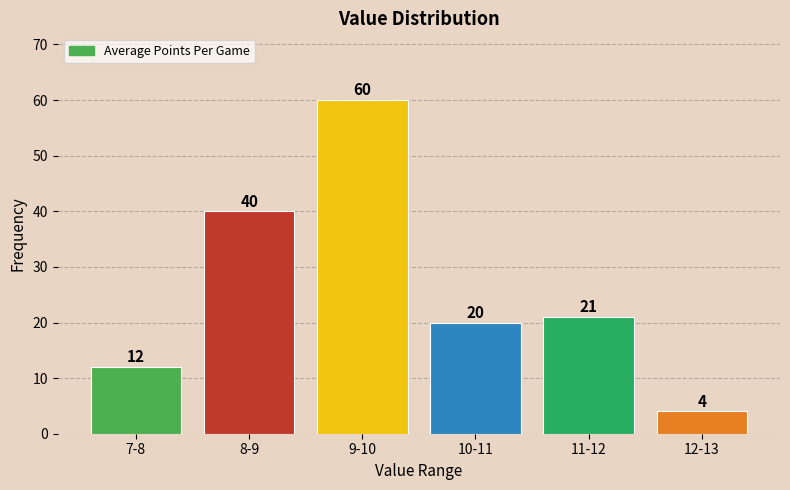

Reading left to right, extract all data points from this chart.

7-8=12	8-9=40	9-10=60	10-11=20	11-12=21	12-13=4